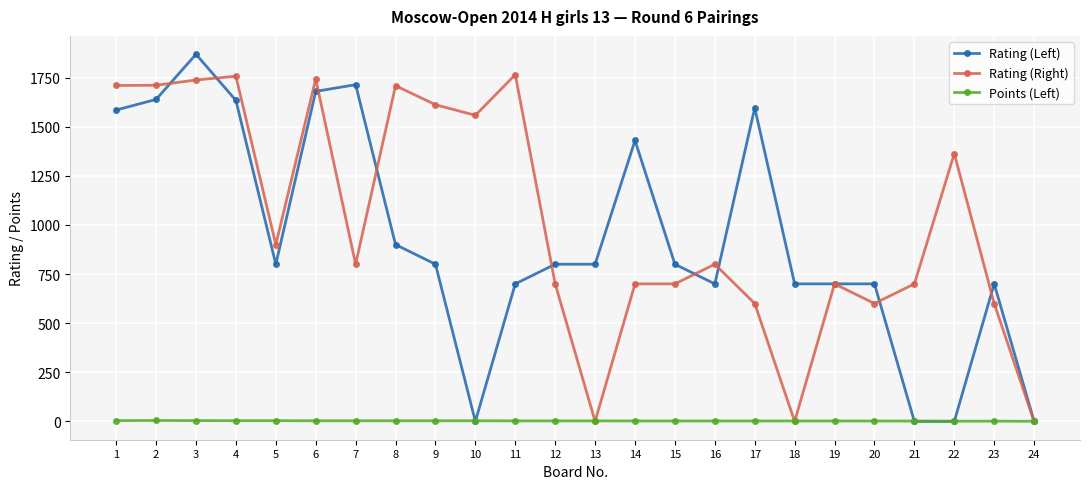

Where is the first local minimum for Rating (Left)?

5